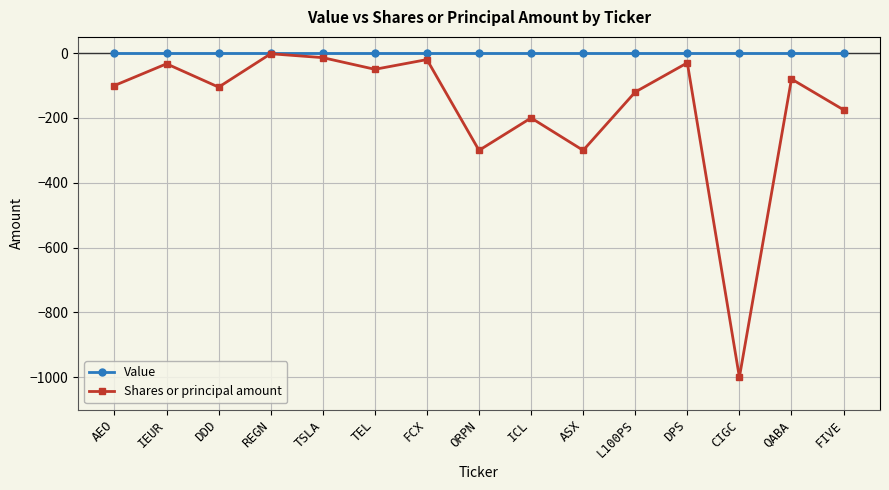

Is it true that Value equals 0 at TSLA?

True